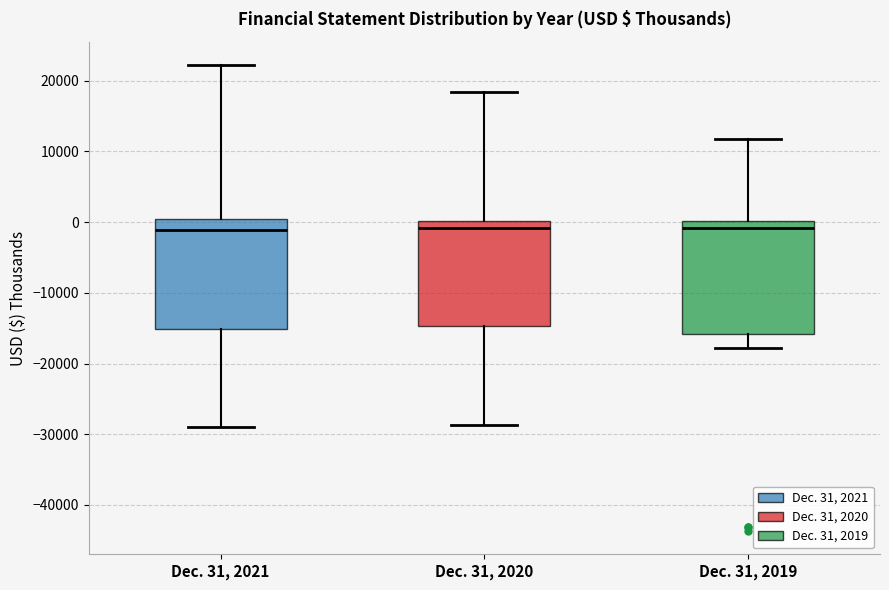

Reading left to right, read every box against the y-axis: the position of its median line, the range the box covers, and the ends of its whiskers. The values are not printed on the chart, so give them approximately, as read against the axis.

Dec. 31, 2021: median -1000, box -15000 to 0, whiskers -29000 to 22000
Dec. 31, 2020: median -1000, box -15000 to 0, whiskers -29000 to 18000
Dec. 31, 2019: median -1000, box -16000 to 0, whiskers -18000 to 12000